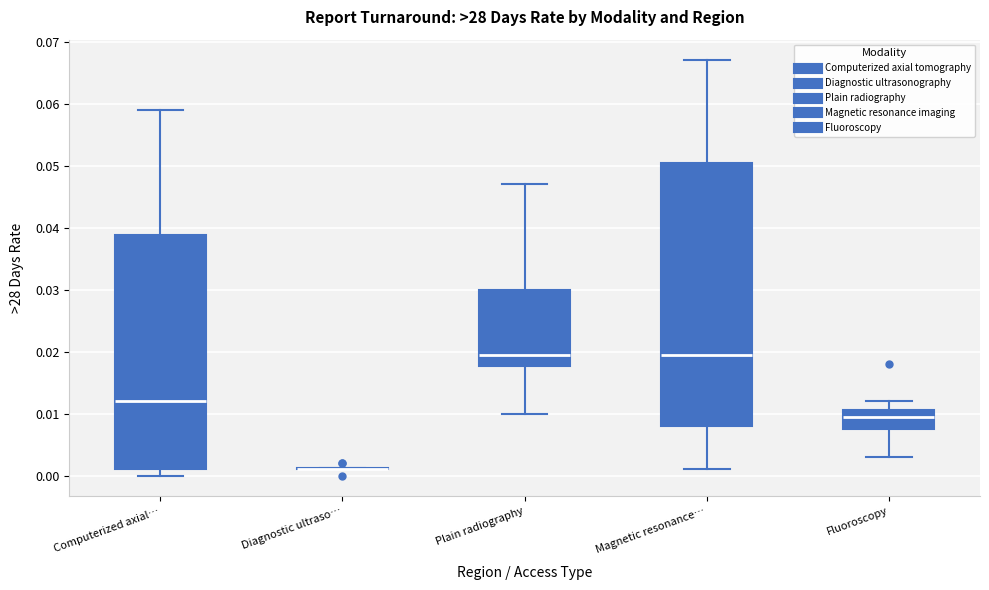

Reading left to right, transcribe this box plot: for each box, give where its median line is, the range the box spans, and where its two whiskers end, as read against the y-axis. The values are not printed on the chart, so give them approximately, as read against the axis.

Computerized axial…: median 0.012, box 0.001 to 0.039, whiskers 0.000 to 0.059
Diagnostic ultraso…: box collapsed to a line at 0.001, whiskers 0.001 to 0.001
Plain radiography: median 0.020, box 0.018 to 0.030, whiskers 0.010 to 0.047
Magnetic resonance…: median 0.020, box 0.008 to 0.051, whiskers 0.001 to 0.067
Fluoroscopy: median 0.010, box 0.008 to 0.011, whiskers 0.003 to 0.012